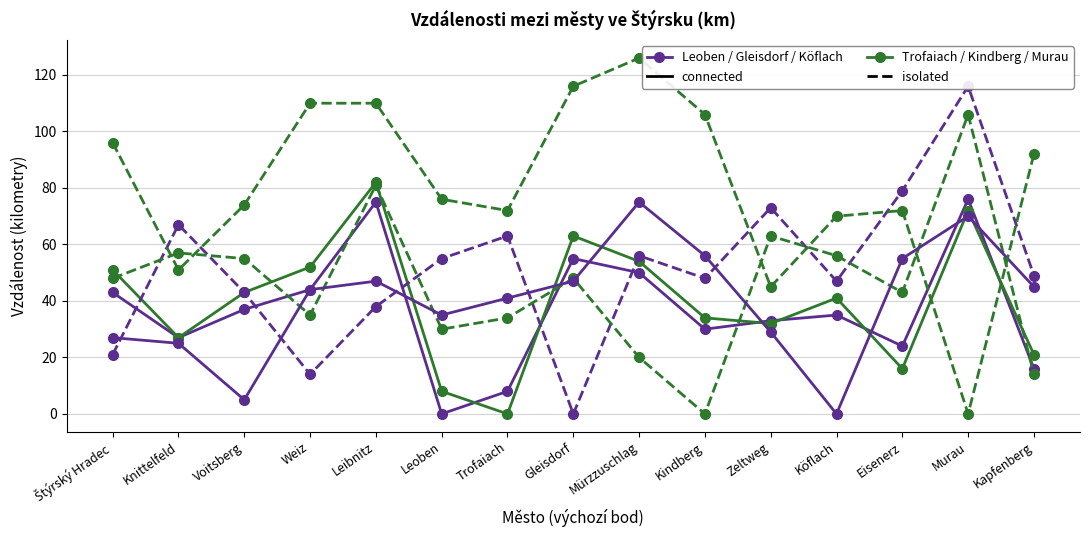

Is the value of Köflach at Mürzzuschlag greater than the value of Leoben at Leoben?

Yes